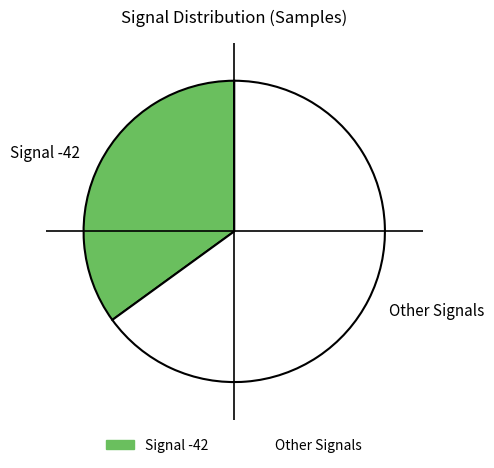

Combined, do Signal -42 and Other Signals account for over 50%?

Yes